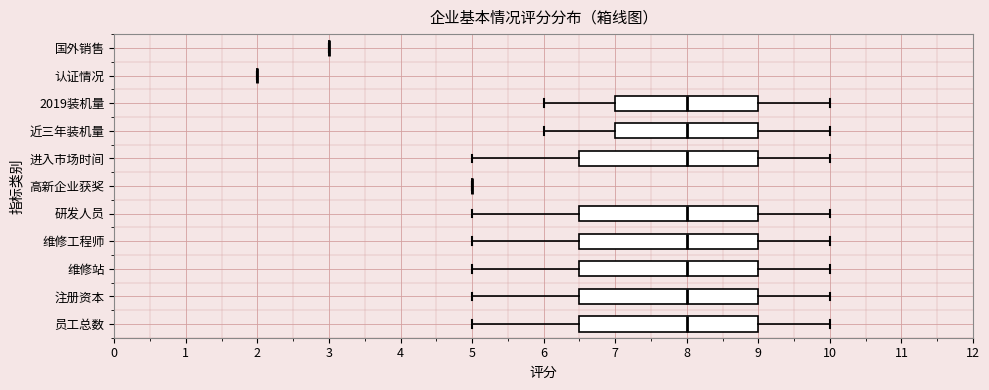

Reading bottom to top, transcribe this box plot: for each box, give where its median line is, the range the box spans, and where its two whiskers end, as read against the x-axis. The values are not printed on the chart, so give them approximately, as read against the axis.

员工总数: median 8.0, box 6.5 to 9.0, whiskers 5.0 to 10.0
注册资本: median 8.0, box 6.5 to 9.0, whiskers 5.0 to 10.0
维修站: median 8.0, box 6.5 to 9.0, whiskers 5.0 to 10.0
维修工程师: median 8.0, box 6.5 to 9.0, whiskers 5.0 to 10.0
研发人员: median 8.0, box 6.5 to 9.0, whiskers 5.0 to 10.0
高新企业获奖: box collapsed to a line at 5.0, whiskers 5.0 to 5.0
进入市场时间: median 8.0, box 6.5 to 9.0, whiskers 5.0 to 10.0
近三年装机量: median 8.0, box 7.0 to 9.0, whiskers 6.0 to 10.0
2019装机量: median 8.0, box 7.0 to 9.0, whiskers 6.0 to 10.0
认证情况: box collapsed to a line at 2.0, whiskers 2.0 to 2.0
国外销售: box collapsed to a line at 3.0, whiskers 3.0 to 3.0